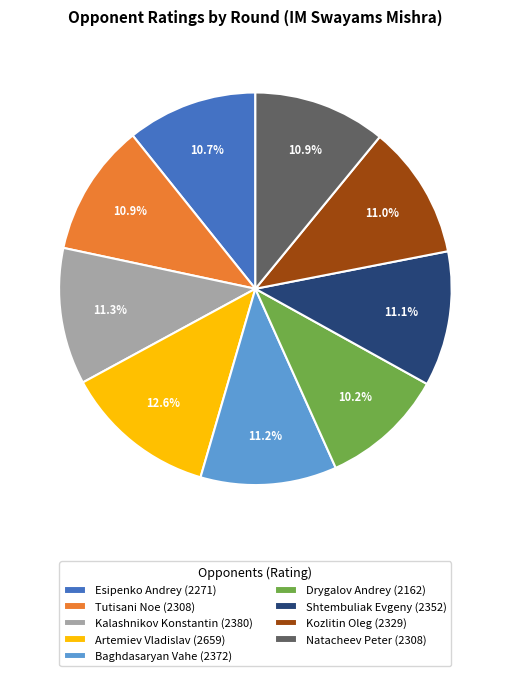

Count the number of slices in the pie.

9